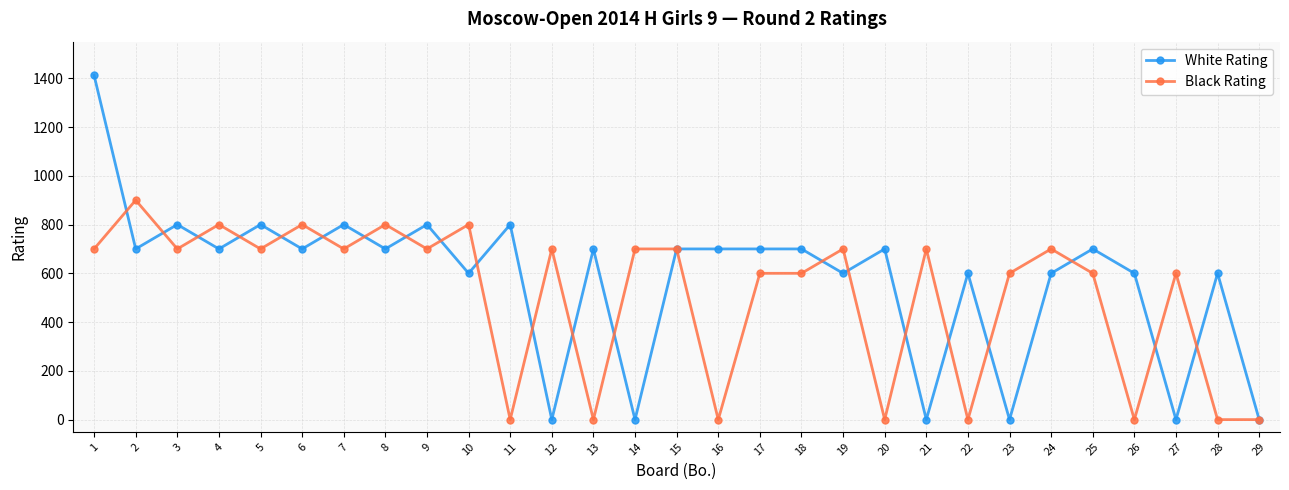

How many data points in White Rating are less than 700?

12